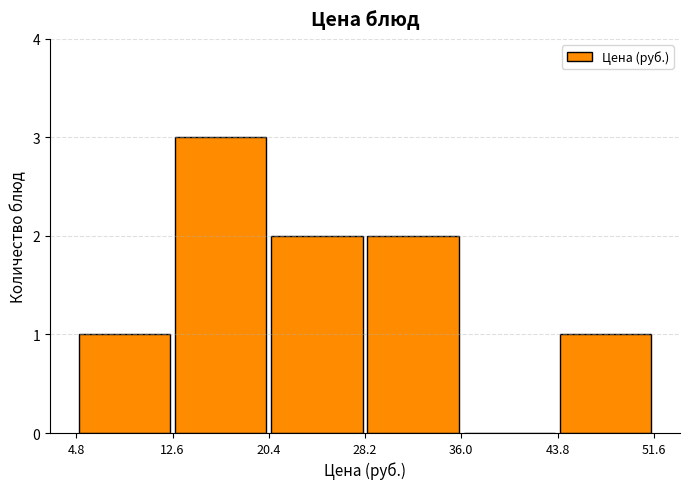

Reading left to right, transcribe this chart: for each bar, give the range it covers on the x-axis and its height. The values are not printed on the chart, so give them approximately, as read against the axis.

4.8 to 12.6: 1
12.6 to 20.4: 3
20.4 to 28.2: 2
28.2 to 36.0: 2
36.0 to 43.8: 0
43.8 to 51.6: 1